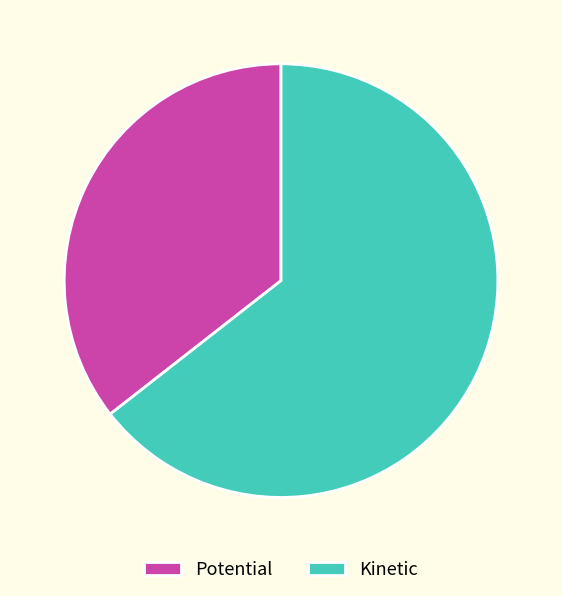

Which slice is the smallest?

Potential